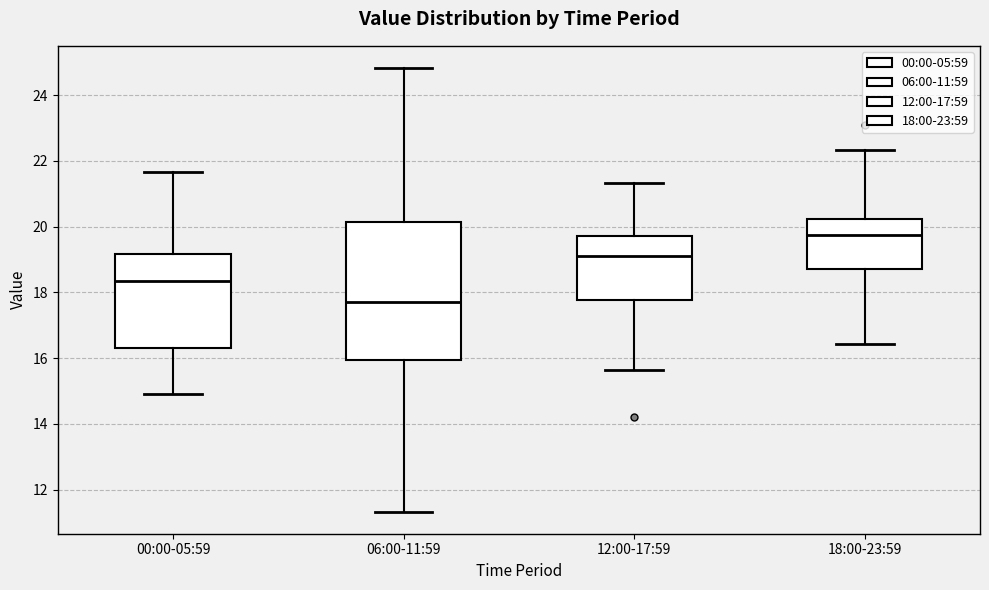

Comparing the boxes themselves (not the whiskers), which one is the tallest?

06:00-11:59